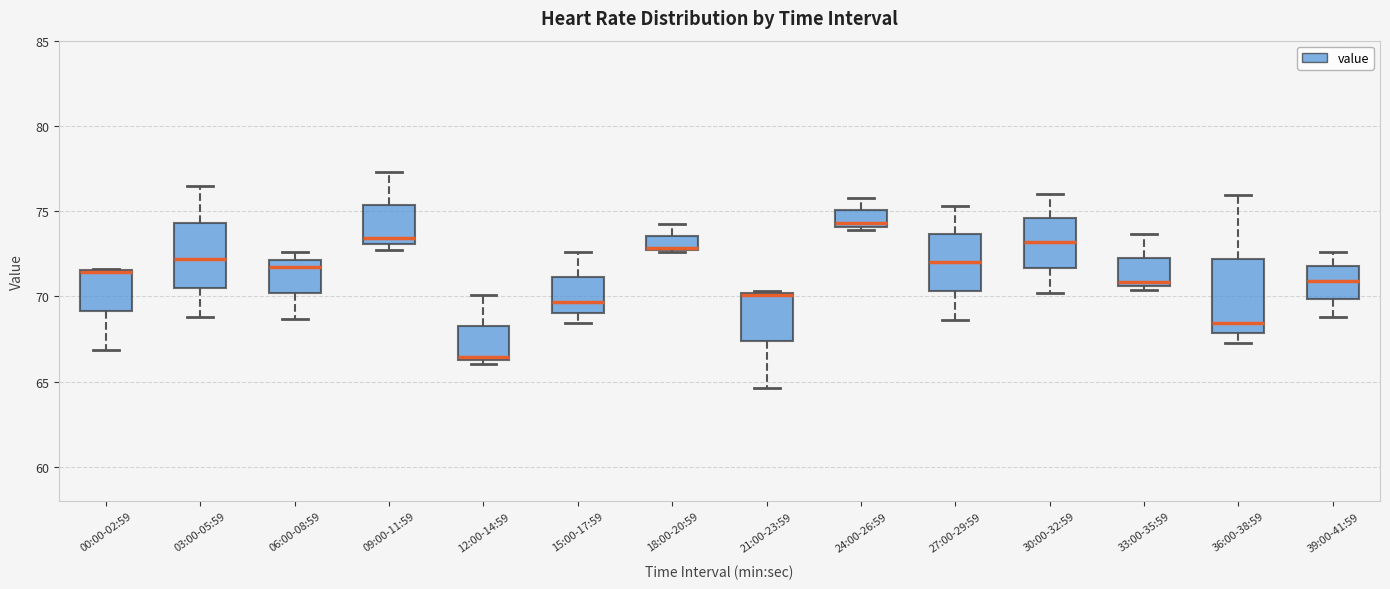

Reading left to right, transcribe this box plot: for each box, give where its median line is, the range the box spans, and where its two whiskers end, as read against the y-axis. The values are not printed on the chart, so give them approximately, as read against the axis.

00:00-02:59: median 71.5 (drawn on the box's upper edge), box 69.0 to 71.5, whiskers 67.0 to 71.5
03:00-05:59: median 72.0, box 70.5 to 74.5, whiskers 69.0 to 76.5
06:00-08:59: median 71.5, box 70.0 to 72.0, whiskers 68.5 to 72.5
09:00-11:59: median 73.5, box 73.0 to 75.5, whiskers 72.5 to 77.5
12:00-14:59: median 66.5 (just above the box's lower edge), box 66.5 to 68.5, whiskers 66.0 to 70.0
15:00-17:59: median 69.5, box 69.0 to 71.0, whiskers 68.5 to 72.5
18:00-20:59: median 73.0, box 72.5 to 73.5, whiskers 72.5 to 74.5
21:00-23:59: median 70.0, box 67.5 to 70.0, whiskers 64.5 to 70.5
24:00-26:59: median 74.5, box 74.0 to 75.0, whiskers 74.0 (just below the box's lower edge) to 76.0
27:00-29:59: median 72.0, box 70.5 to 73.5, whiskers 68.5 to 75.5
30:00-32:59: median 73.0, box 71.5 to 74.5, whiskers 70.0 to 76.0
33:00-35:59: median 71.0, box 70.5 to 72.0, whiskers 70.5 (just below the box's lower edge) to 73.5
36:00-38:59: median 68.5, box 68.0 to 72.0, whiskers 67.5 to 76.0
39:00-41:59: median 71.0, box 70.0 to 72.0, whiskers 69.0 to 72.5